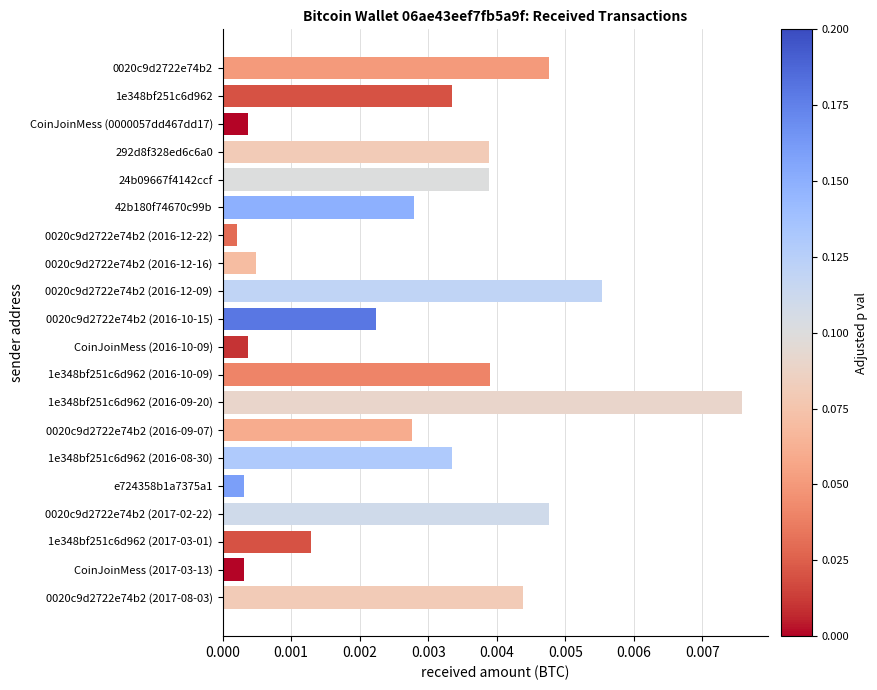

What position from the bottom is 1e348bf251c6d962 (2016-09-20)?

8